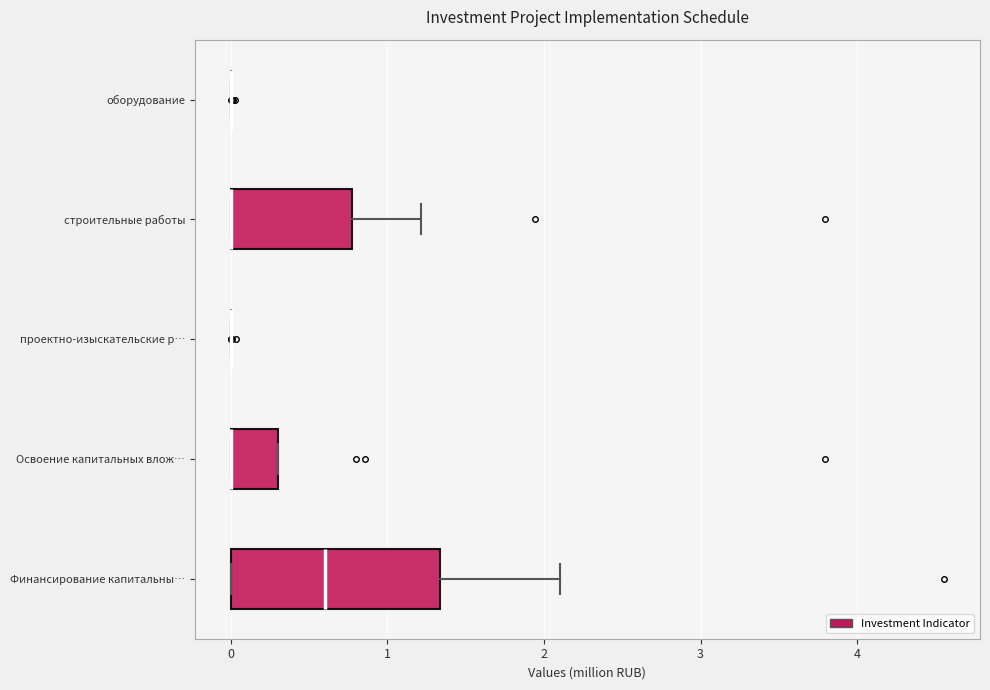

Reading bottom to top, transcribe this box plot: for each box, give where its median line is, the range the box spans, and where its two whiskers end, as read against the x-axis. The values are not printed on the chart, so give them approximately, as read against the axis.

Финансирование капитальны…: median 0.6, box 0.0 to 1.3, whiskers 0.0 to 2.1
Освоение капитальных влож…: median 0.0 (drawn on the box's left edge), box 0.0 to 0.3, whiskers 0.0 to 0.3
проектно-изыскательские р…: box collapsed to a line at 0.0, whiskers 0.0 to 0.0
строительные работы: median 0.0 (drawn on the box's left edge), box 0.0 to 0.8, whiskers 0.0 to 1.2
оборудование: box collapsed to a line at 0.0, whiskers 0.0 to 0.0